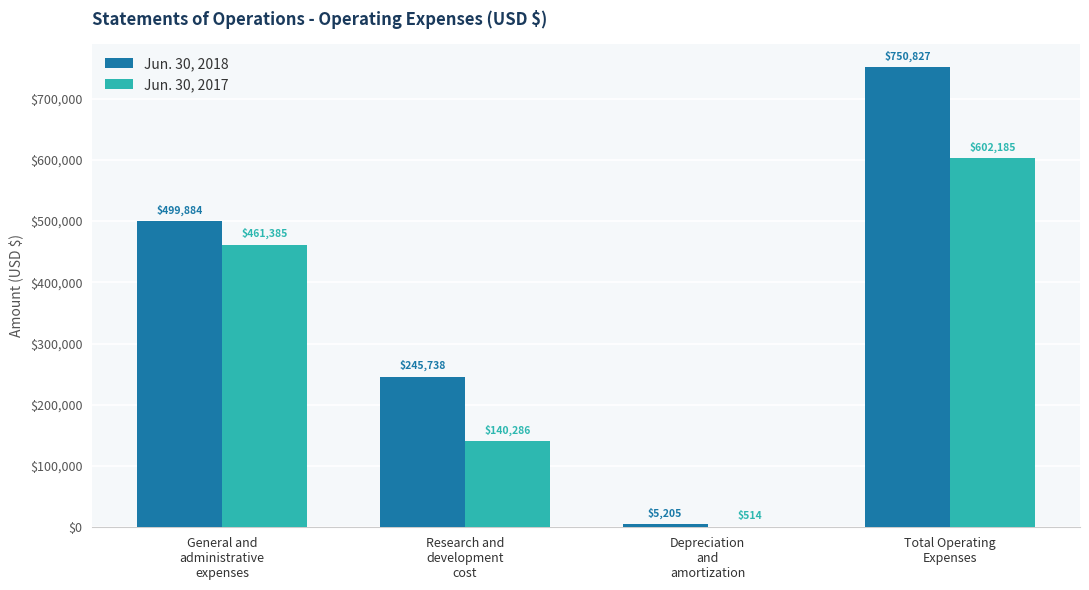

Is it true that Jun. 30, 2018 equals 119595 at General and
administrative
expenses?

False